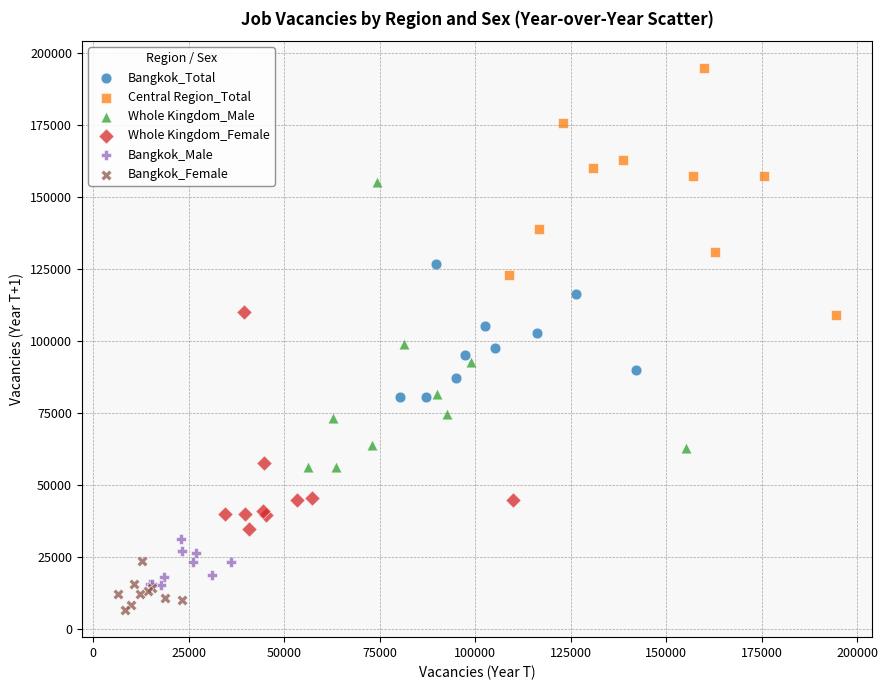

Which series contains the lowest Y value?

Bangkok_Female